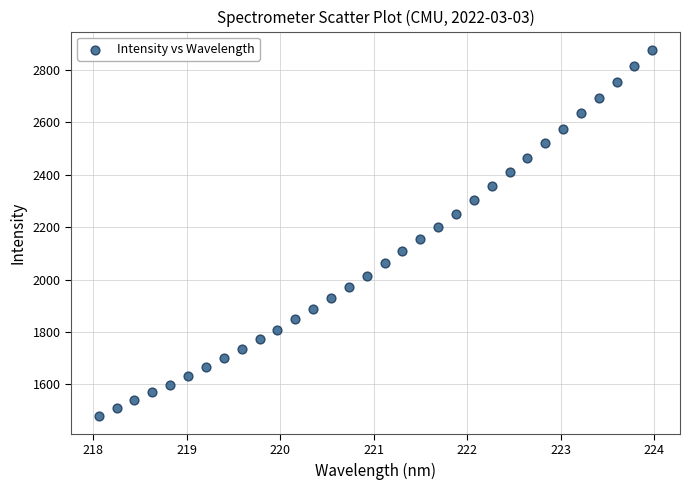

What is the range of X values (max minus min)?

5.9